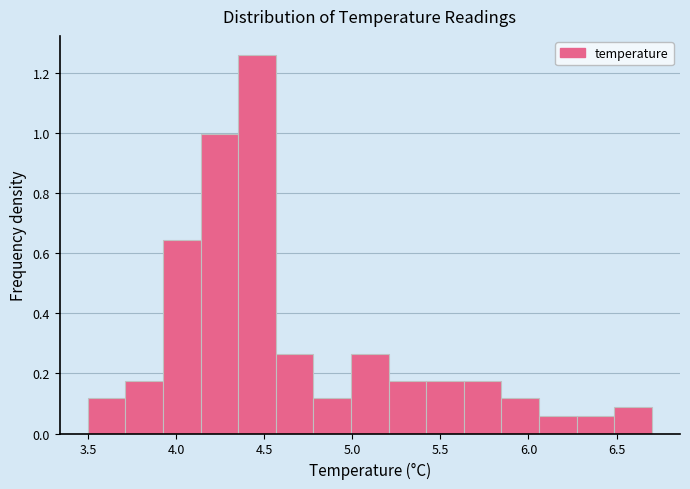

Reading left to right, list every bar in this chart as the range it spans on the x-axis followed by its height. Neither the bar edges nor the heights are printed on the chart, so give them approximately, as read against the axes.

3.50 to 3.70: 0.12
3.70 to 3.95: 0.18
3.95 to 4.15: 0.64
4.15 to 4.35: 1.00
4.35 to 4.55: 1.26
4.55 to 4.80: 0.26
4.80 to 5.00: 0.12
5.00 to 5.20: 0.26
5.20 to 5.40: 0.18
5.40 to 5.65: 0.18
5.65 to 5.85: 0.18
5.85 to 6.05: 0.12
6.05 to 6.25: 0.06
6.25 to 6.50: 0.06
6.50 to 6.70: 0.08